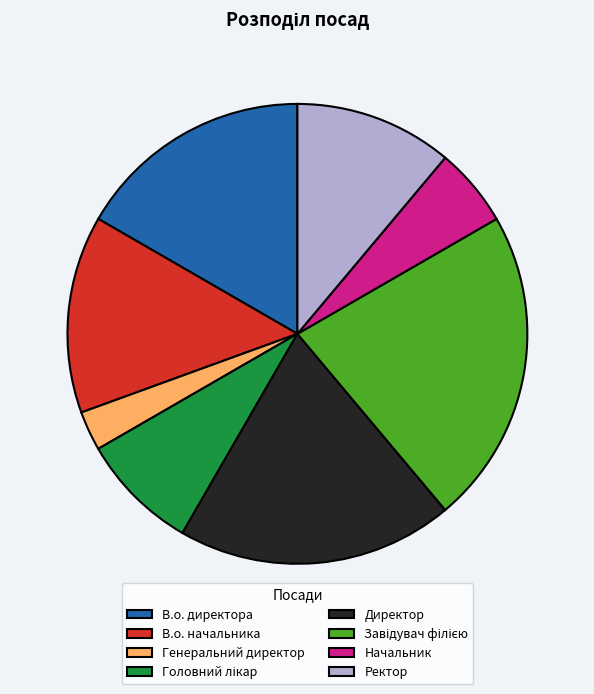

Which has a higher value, Генеральний директор or Директор?

Директор